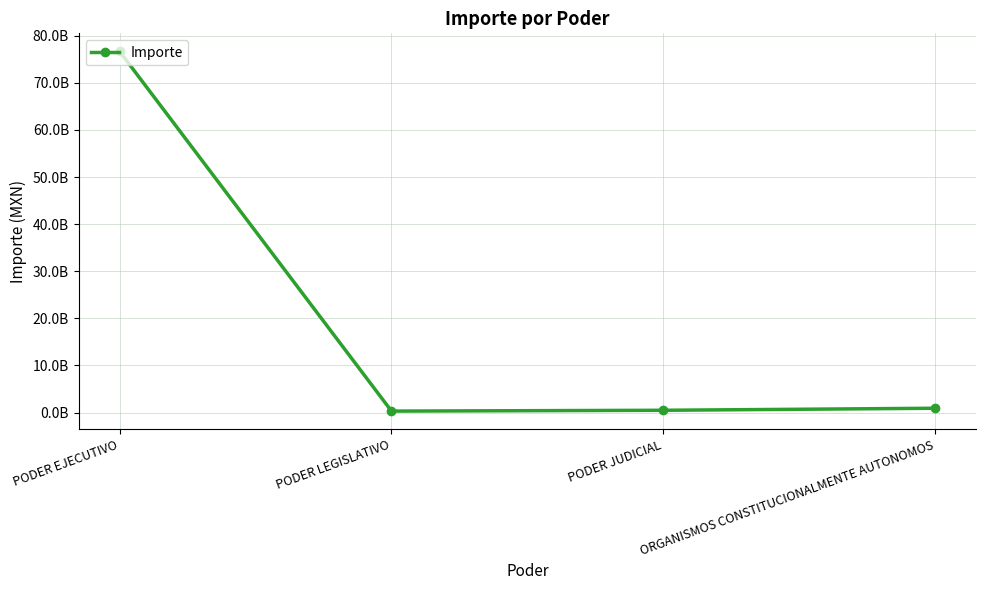

What is the difference between the maximum and minimum values?

76384844736